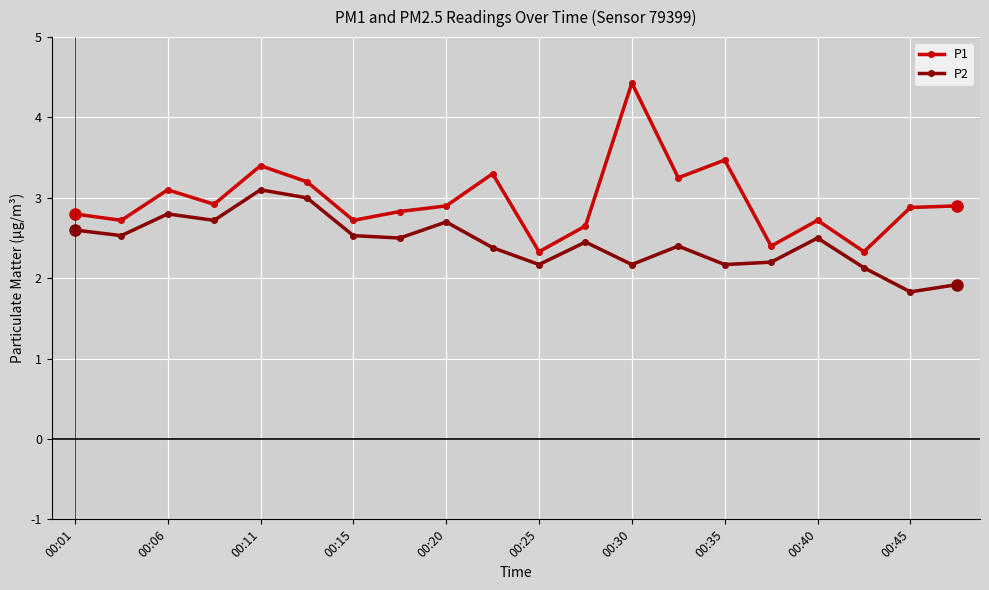

True or false: P1 and P2 cross at least once.

False